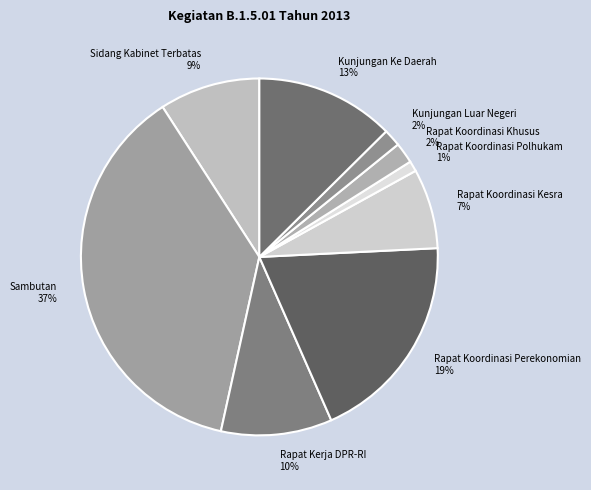

Which category has the smallest portion of the pie?

Rapat Koordinasi Polhukam